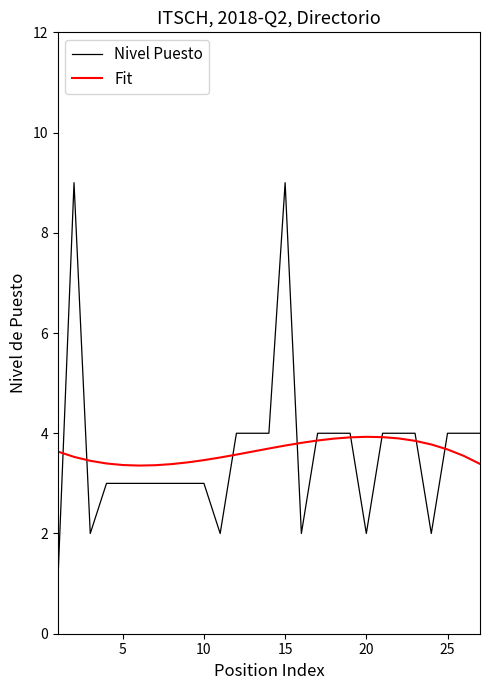

What is the highest value of the Fit series?

3.9